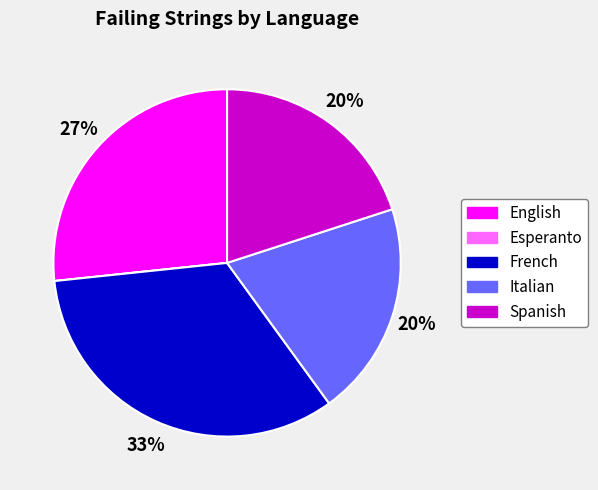

To the nearest percent, what is the combined percentage of Spanish and Italian?

40%